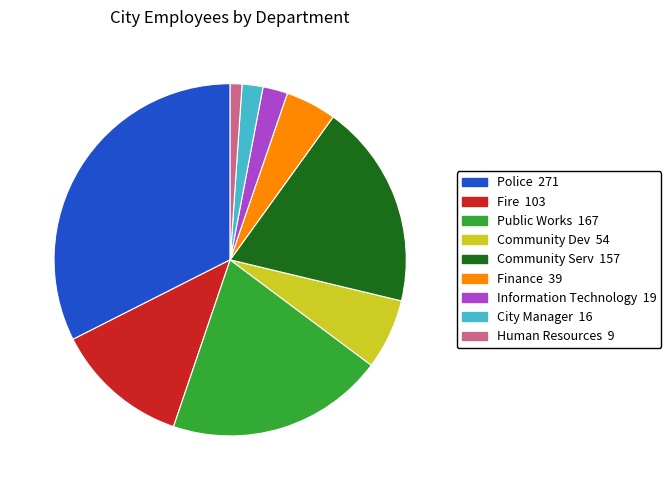

Which slice is the smallest?

Human Resources